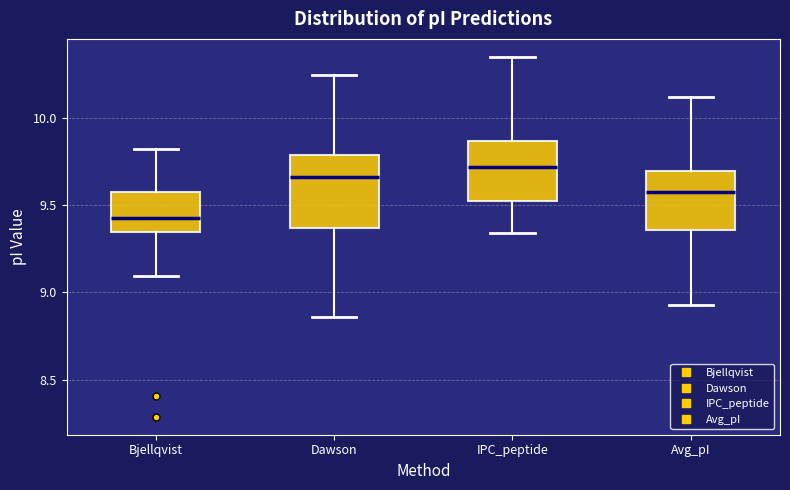

Reading left to right, read every box against the y-axis: the position of its median line, the range the box covers, and the ends of its whiskers. The values are not printed on the chart, so give them approximately, as read against the axis.

Bjellqvist: median 9.45, box 9.35 to 9.55, whiskers 9.10 to 9.80
Dawson: median 9.65, box 9.35 to 9.80, whiskers 8.85 to 10.25
IPC_peptide: median 9.70, box 9.50 to 9.85, whiskers 9.35 to 10.35
Avg_pI: median 9.60, box 9.35 to 9.70, whiskers 8.95 to 10.10